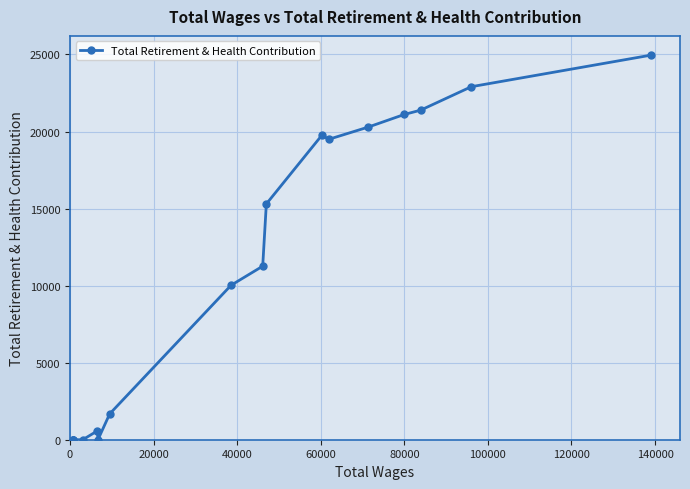

How many data points are above 11263?

8